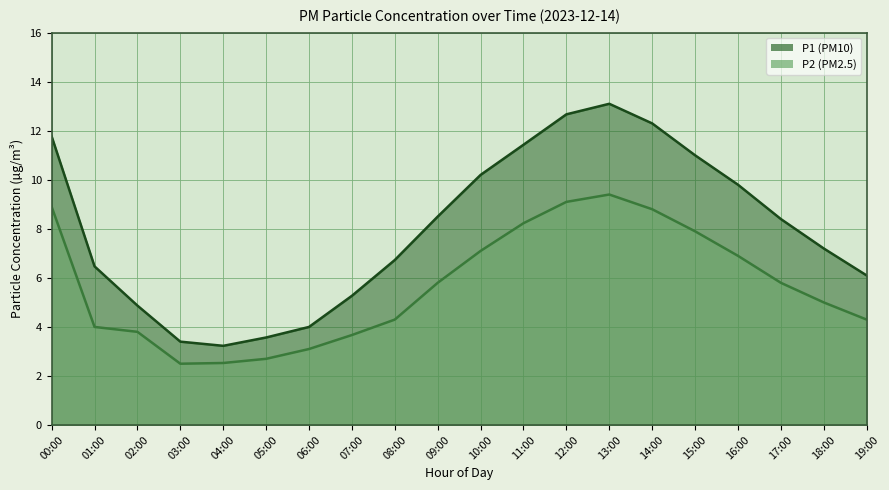

Rank the series by their maximum value, from highest to lowest.

P1, P2